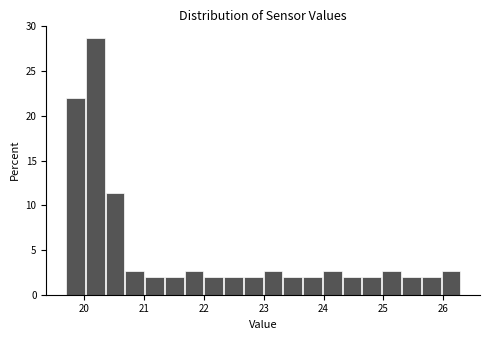

Read against the x-axis, roughly where is the centre of the tallest bar?

20.2